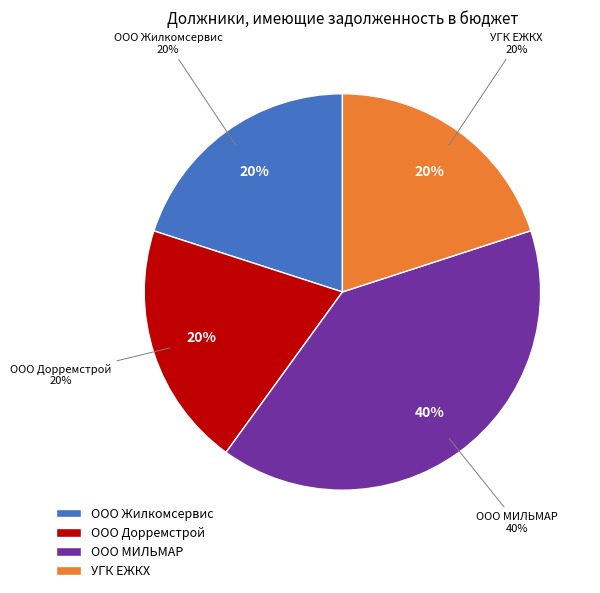

Is there a majority slice in this chart?

No